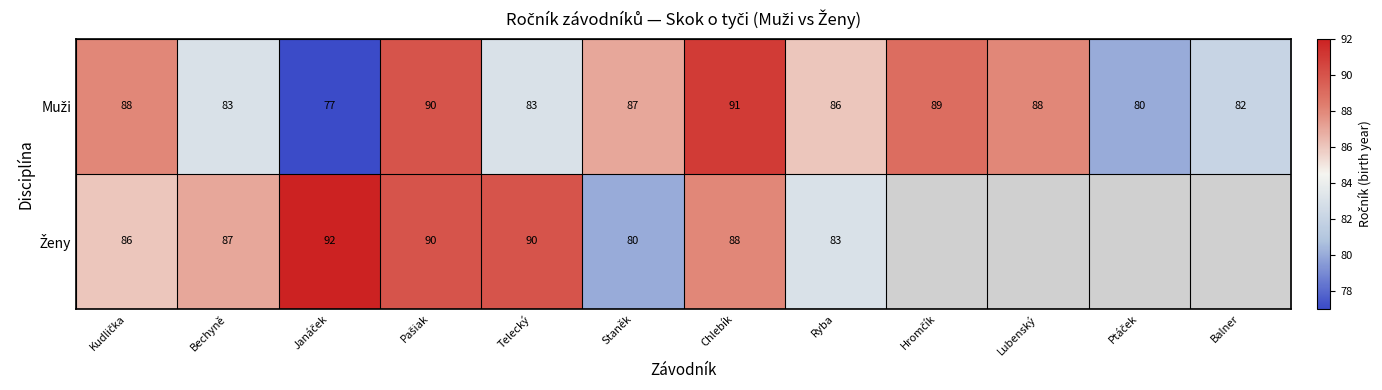

What is the spread (max minus min) of values at Bechyně?

4